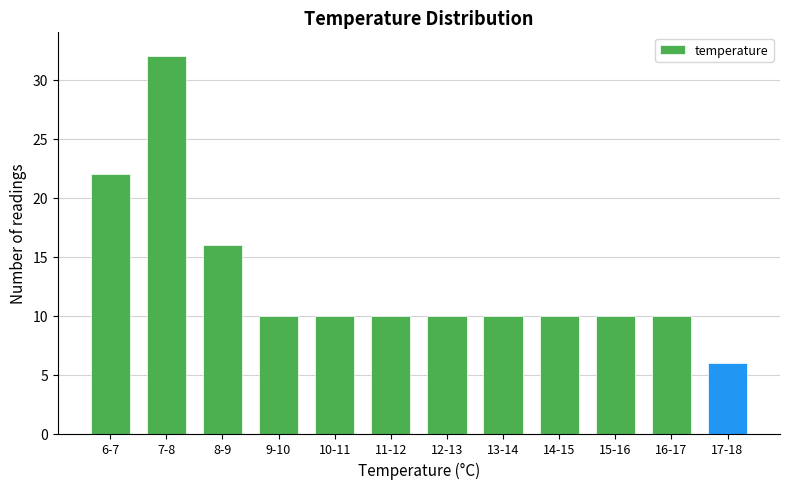

Reading left to right, list all the values displayed in this chart.

6-7=22	7-8=32	8-9=16	9-10=10	10-11=10	11-12=10	12-13=10	13-14=10	14-15=10	15-16=10	16-17=10	17-18=6